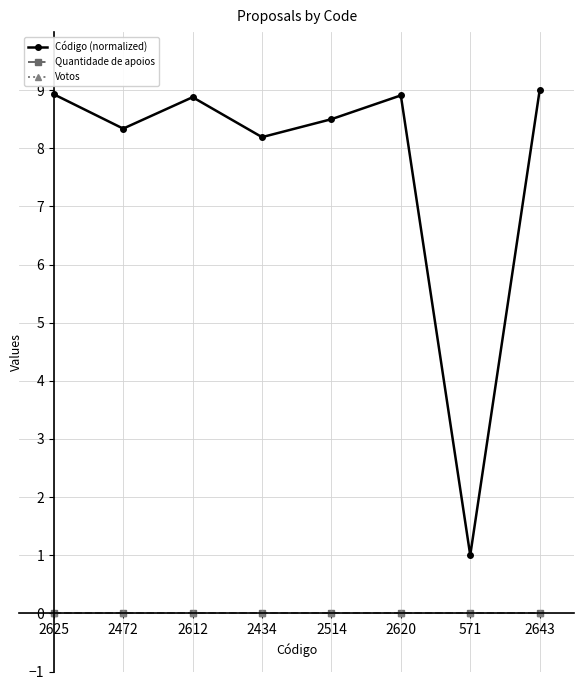

Does the chart have visible grid lines?

Yes